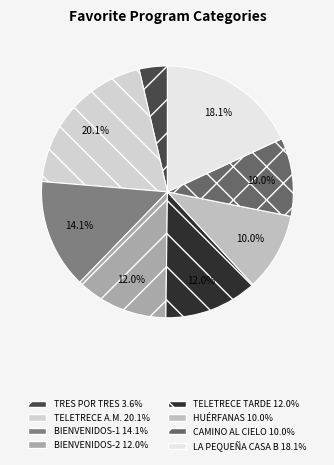

What is the largest slice in the pie chart?

TELETRECE A.M.